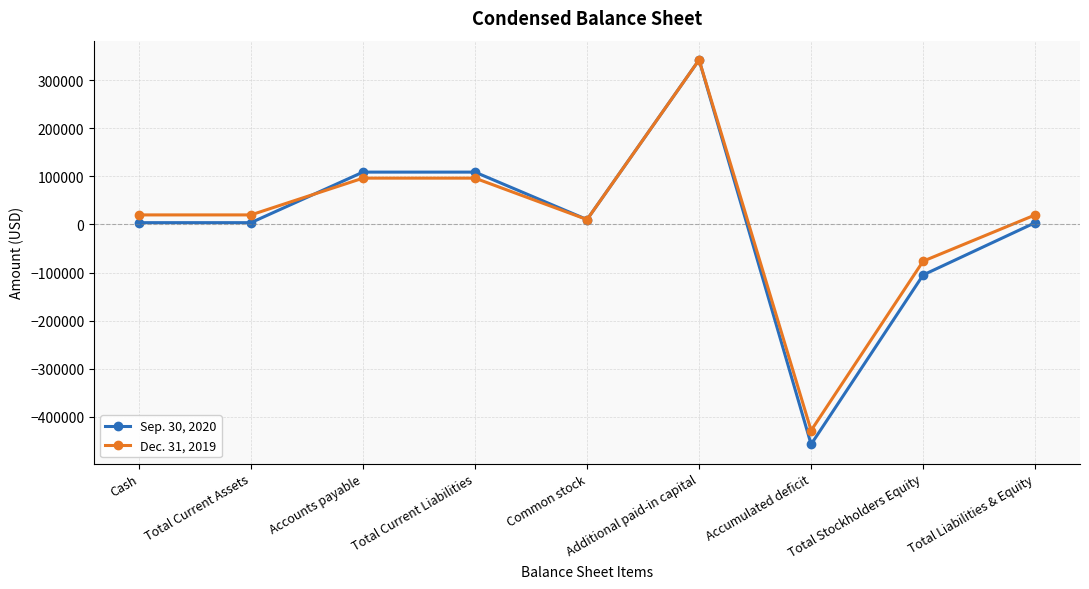

True or false: Dec. 31, 2019 and Sep. 30, 2020 intersect in this chart.

True